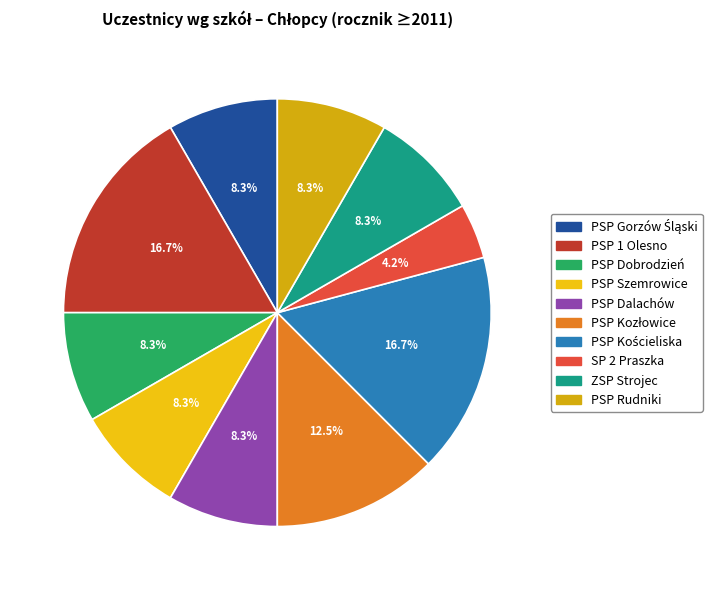

To the nearest percent, what is the difference between the PSP Dalachów and PSP 1 Olesno slice percentages?

8%